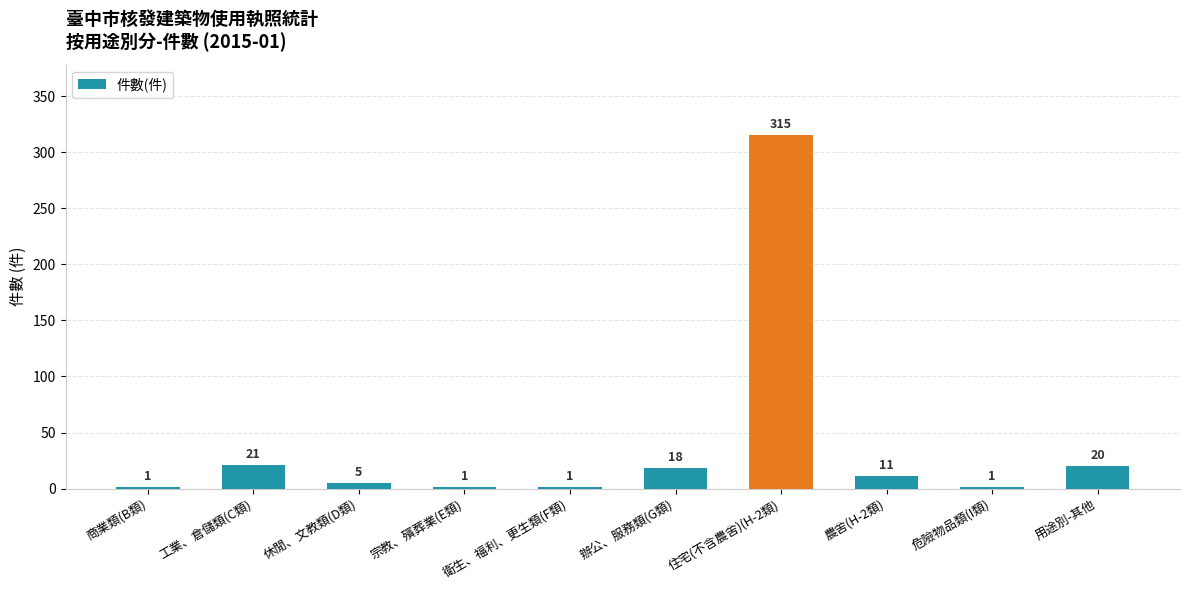

What is the maximum value shown in the chart?

315